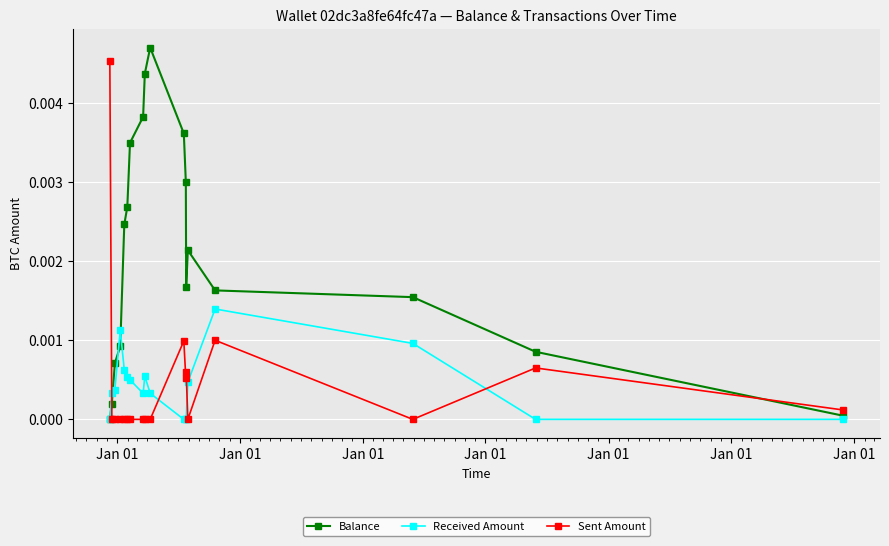

Which series has the largest total across all categories?

Balance